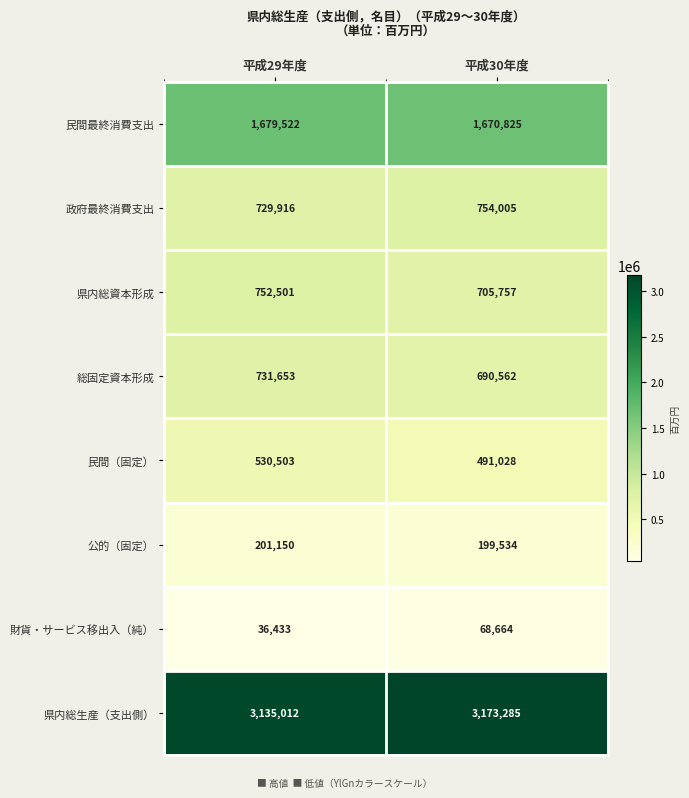

List the series in order of their peak value, lowest first.

財貨・サービス移出入（純）, 公的（固定）, 民間（固定）, 総固定資本形成, 県内総資本形成, 政府最終消費支出, 民間最終消費支出, 県内総生産（支出側）